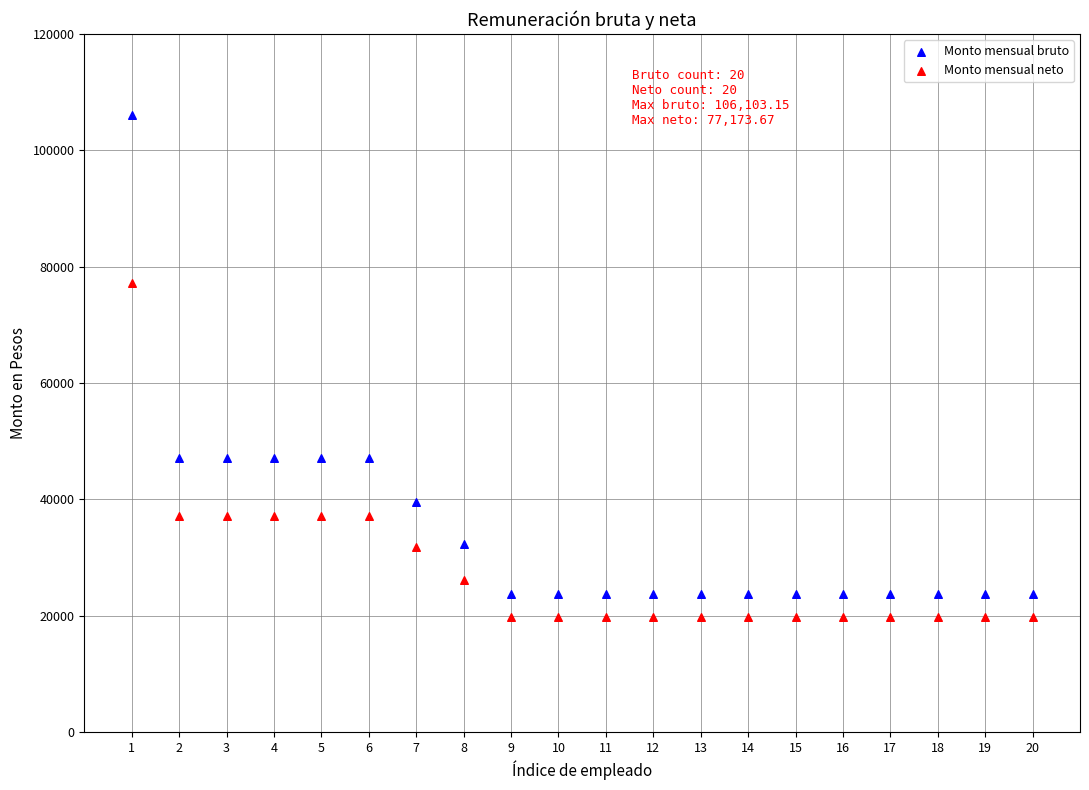

Which series reaches the maximum Y coordinate?

Monto mensual bruto